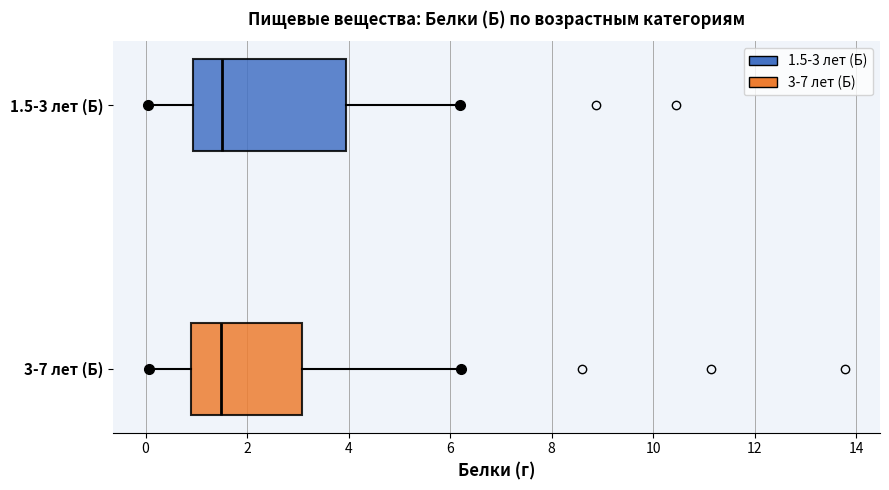

Reading bottom to top, transcribe this box plot: for each box, give where its median line is, the range the box spans, and where its two whiskers end, as read against the x-axis. The values are not printed on the chart, so give them approximately, as read against the axis.

3-7 лет (Б): median 1.4, box 1.0 to 3.0, whiskers 0.0 to 6.2
1.5-3 лет (Б): median 1.6, box 1.0 to 4.0, whiskers 0.0 to 6.2